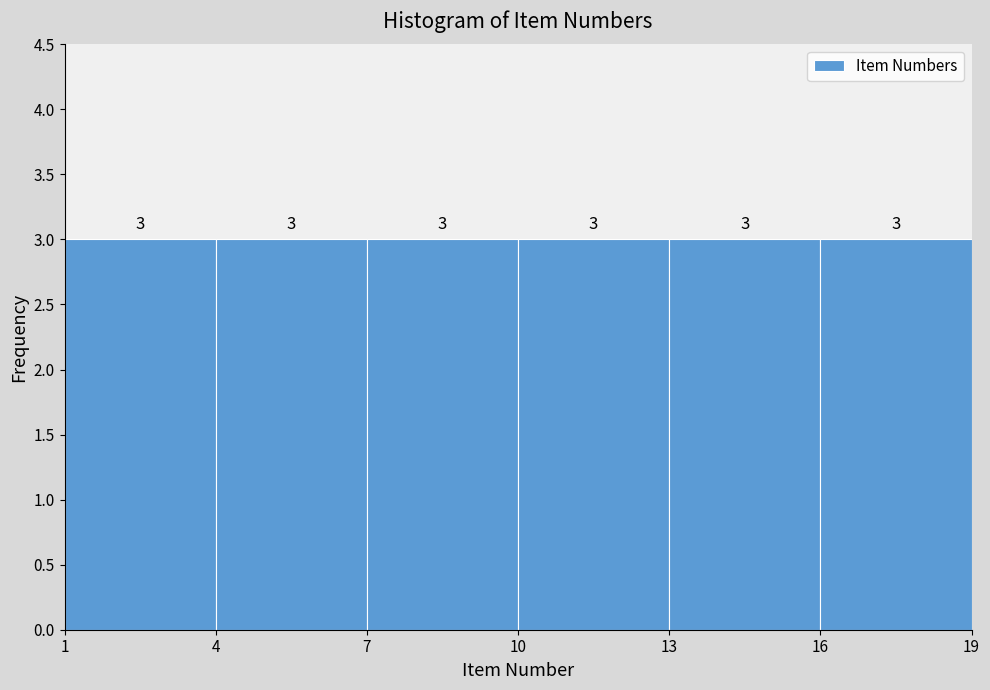

Reading left to right, list every bar in this chart as the range it spans on the x-axis followed by its height.

1 to 4: 3
4 to 7: 3
7 to 10: 3
10 to 13: 3
13 to 16: 3
16 to 19: 3